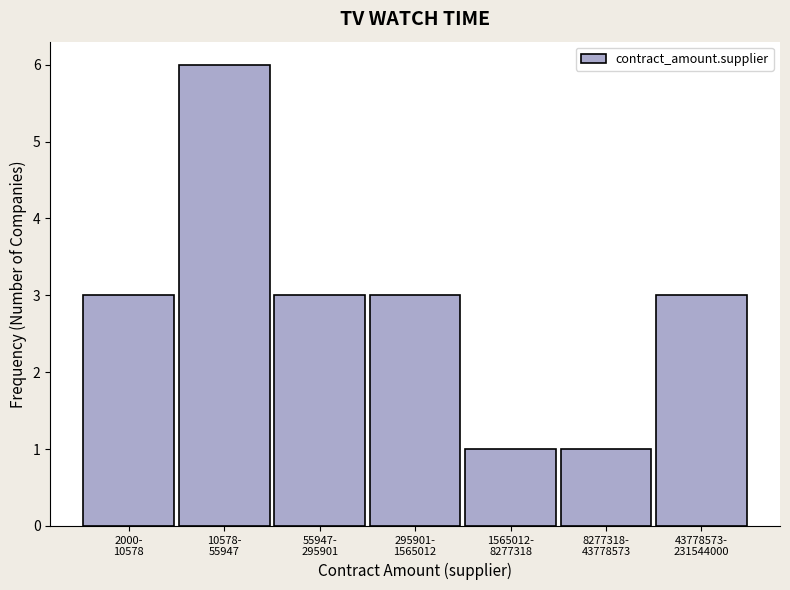

Reading right to left, what are all the values shown in this chart?

3	1	1	3	3	6	3